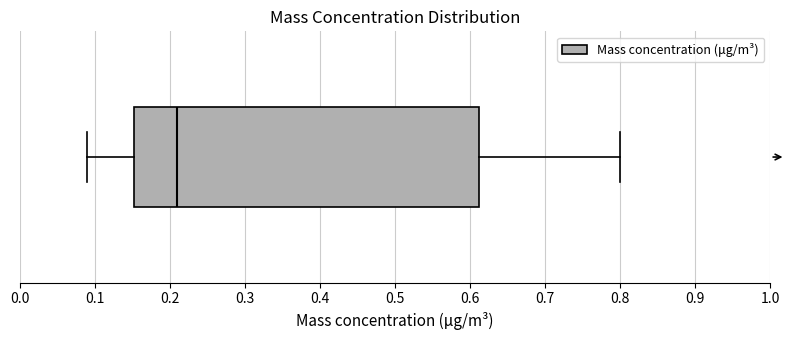

Transcribe this box plot: give where the median line is, the range the box spans, and where the two whiskers end, as read against the x-axis. The values are not printed on the chart, so give them approximately, as read against the axis.

median 0.21, box 0.15 to 0.61, whiskers 0.09 to 0.80